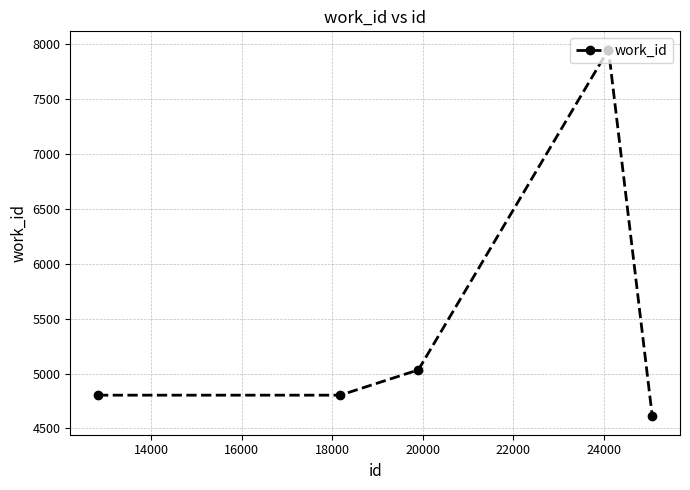

What is the difference between the second highest and second lowest values?

3143